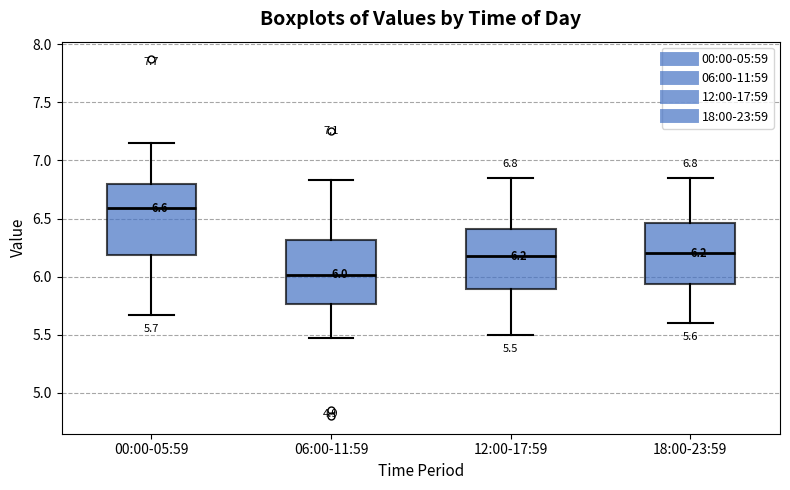

Comparing the boxes themselves (not the whiskers), which one is the tallest?

00:00-05:59